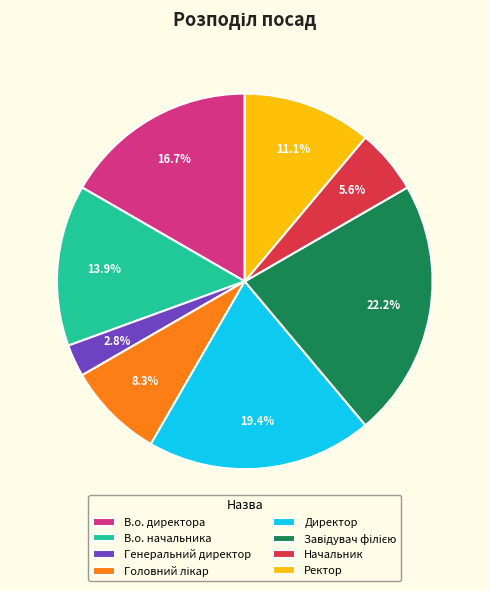

Does Генеральний директор represent more than half of the total?

No